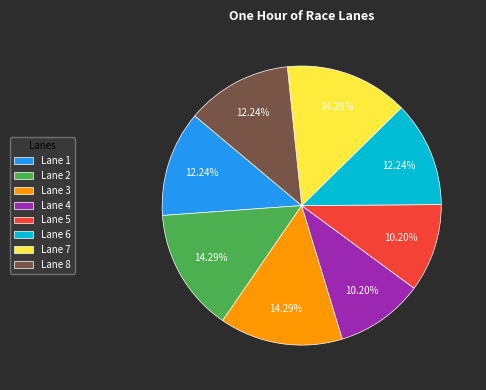

The Lane 1 slice represents 32% of the pie. True or false?

False